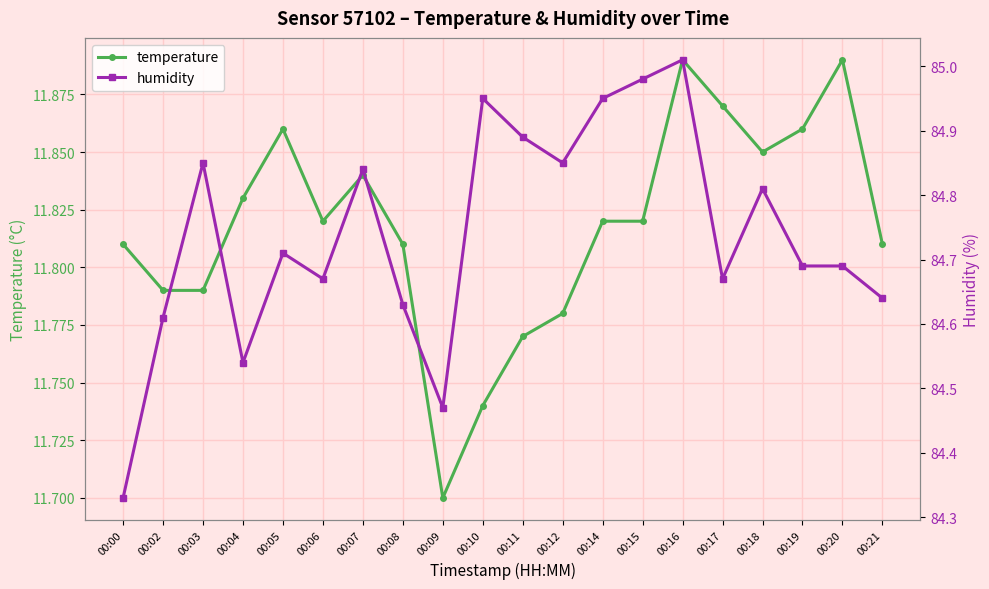

Between 00:04 and 00:17, which series saw the biggest shift?

humidity